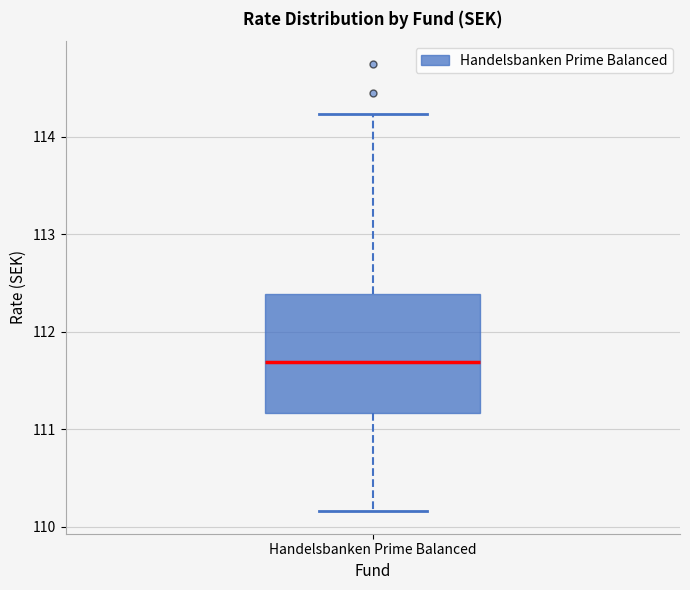

Where does the median line of the box for Handelsbanken Prime Balanced sit on the y-axis? The values are not printed on the chart, so give them approximately, as read against the axis.

111.7